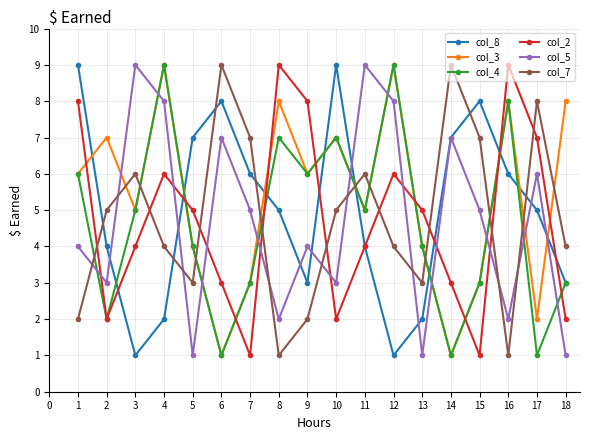

What is the spread (max minus min) of values at 7?

6